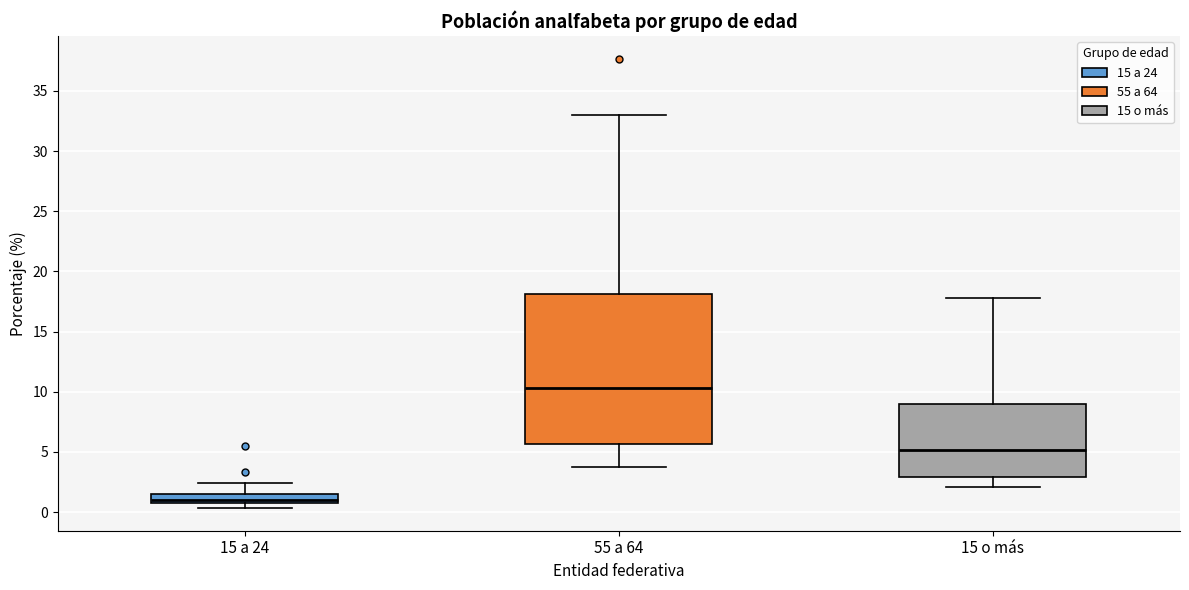

Reading left to right, transcribe this box plot: for each box, give where its median line is, the range the box spans, and where its two whiskers end, as read against the y-axis. The values are not printed on the chart, so give them approximately, as read against the axis.

15 a 24: median 1.0, box 0.5 to 1.5, whiskers 0.5 (below the box's lower edge) to 2.5
55 a 64: median 10.5, box 5.5 to 18.0, whiskers 3.5 to 33.0
15 o más: median 5.0, box 3.0 to 9.0, whiskers 2.0 to 18.0